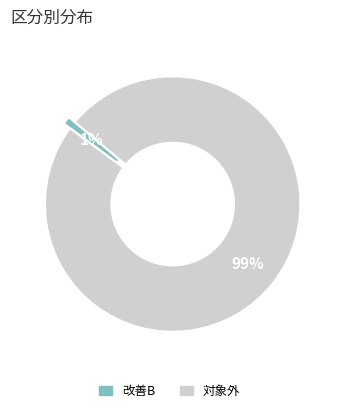

Combined, do 改善B and 対象外 account for over 50%?

Yes